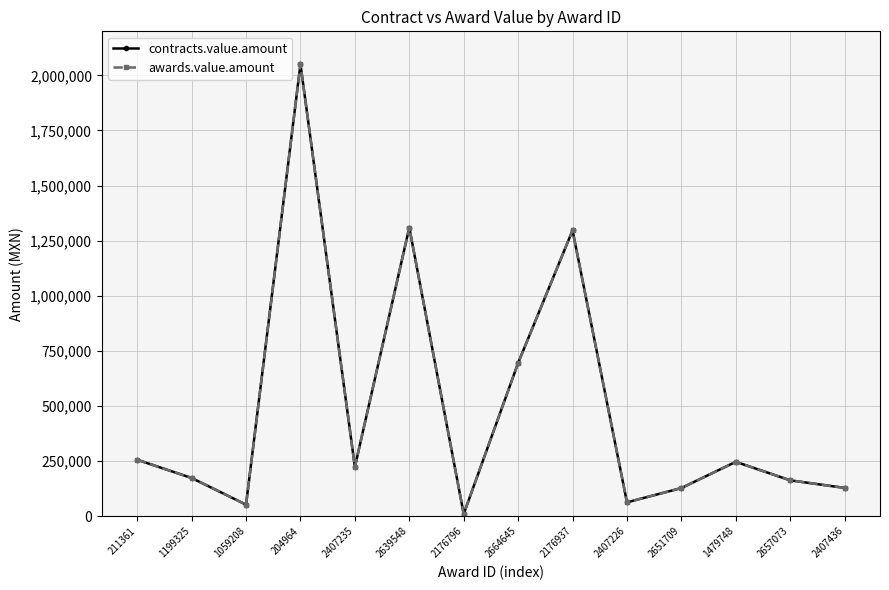

Reading right to left, what are all the values shown in this chart?

contracts.value.amount: 2407436=127659.1	2657073=162018.4	1479748=246101.0	2651709=127039.8	2407226=62187.4	2176937=1296422.9	2664645=694706.2	2176796=9255.8	2639548=1309444.0	2407235=223160.7	204964=2051188.4	1059208=51765.0	1199325=172725.0	211361=255500.0
awards.value.amount: 2407436=127659.1	2657073=162018.4	1479748=246101.0	2651709=127039.8	2407226=62187.4	2176937=1296422.9	2664645=694706.2	2176796=9255.8	2639548=1309444.0	2407235=223160.7	204964=2051188.4	1059208=51765.0	1199325=172725.0	211361=255500.0